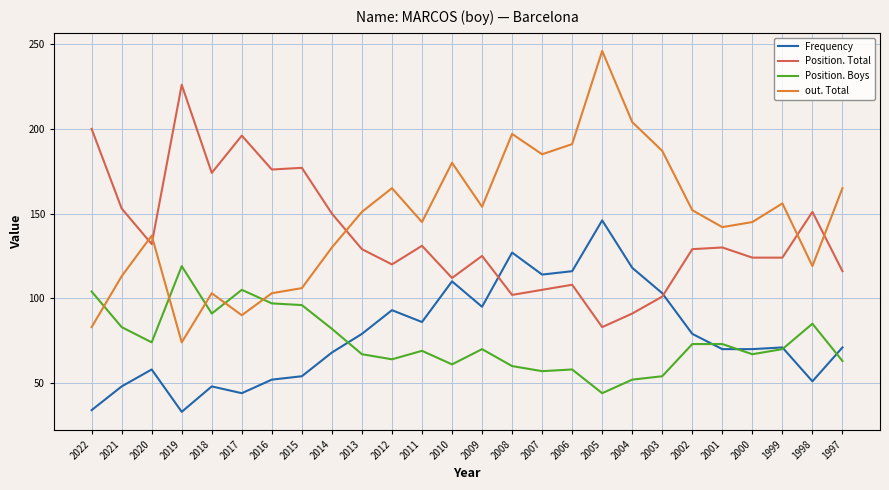

List the series in order of their peak value, highest first.

out. Total, Position. Total, Frequency, Position. Boys